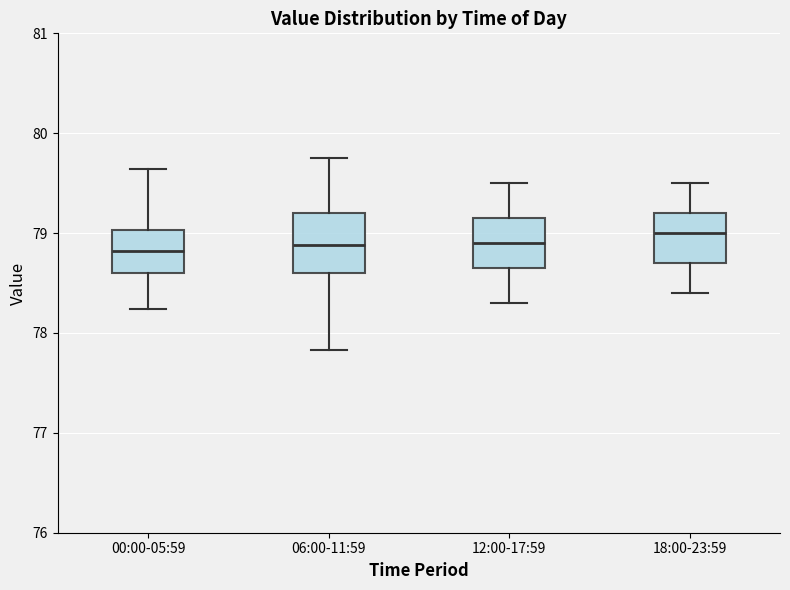

Reading left to right, read every box against the y-axis: the position of its median line, the range the box covers, and the ends of its whiskers. The values are not printed on the chart, so give them approximately, as read against the axis.

00:00-05:59: median 78.8, box 78.6 to 79.0, whiskers 78.2 to 79.6
06:00-11:59: median 78.9, box 78.6 to 79.2, whiskers 77.8 to 79.8
12:00-17:59: median 78.9, box 78.7 to 79.2, whiskers 78.3 to 79.5
18:00-23:59: median 79.0, box 78.7 to 79.2, whiskers 78.4 to 79.5